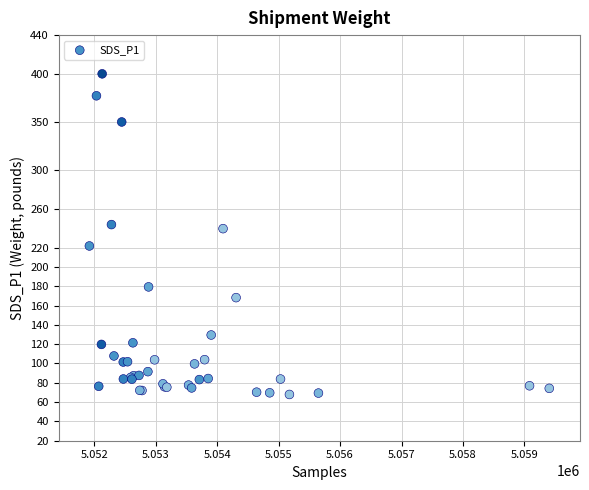

What Y value in the scatter plot is closest to 233?

239.6